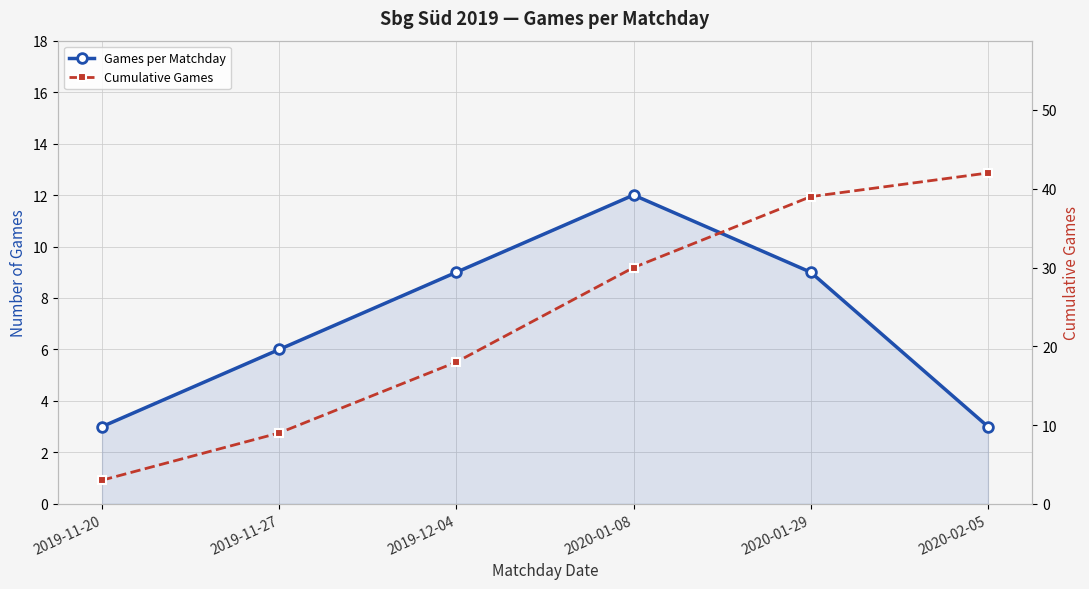

At 2020-01-29, list the series in order from largest to smallest.

Cumulative Games, Games per Matchday